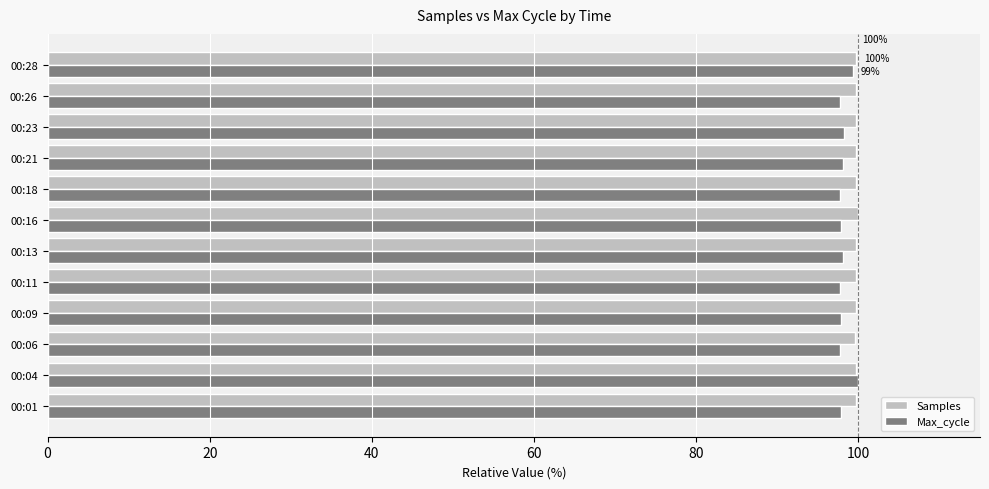

What are all the series names shown in the legend?

Samples, Max_cycle